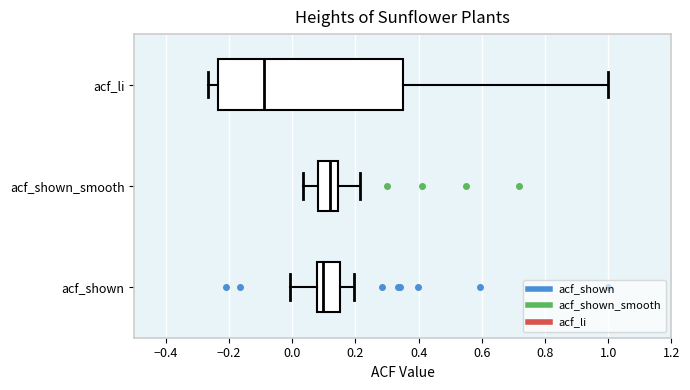

Comparing the boxes themselves (not the whiskers), which one is the widest?

acf_li